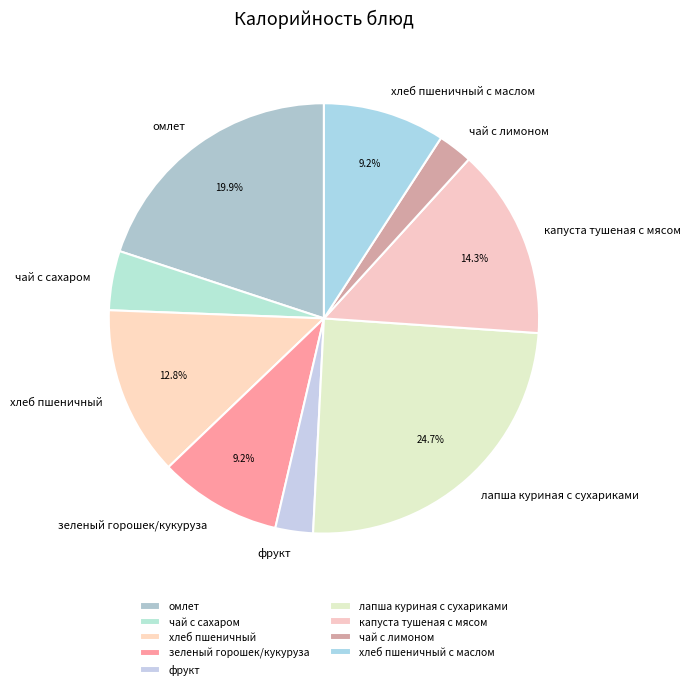

What percentage is the чай с лимоном slice, to the nearest percent?

3%